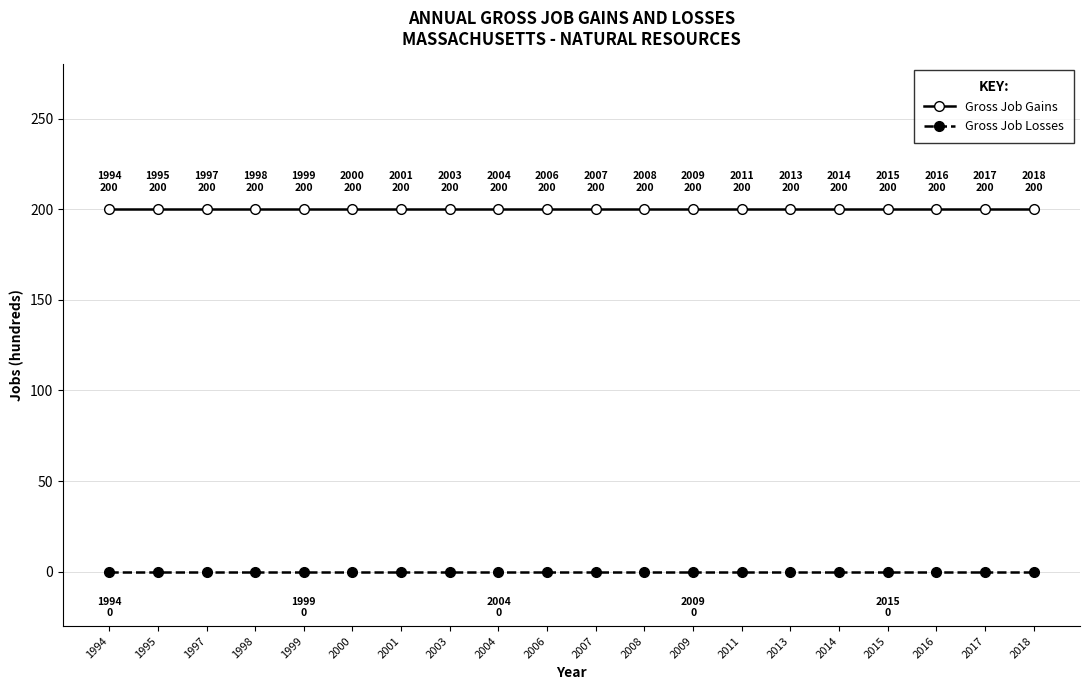

Reading left to right, transcribe all the data shown in this chart.

Gross Job Gains: 200	200	200	200	200	200	200	200	200	200	200	200	200	200	200	200	200	200	200	200
Gross Job Losses: 0	0	0	0	0	0	0	0	0	0	0	0	0	0	0	0	0	0	0	0